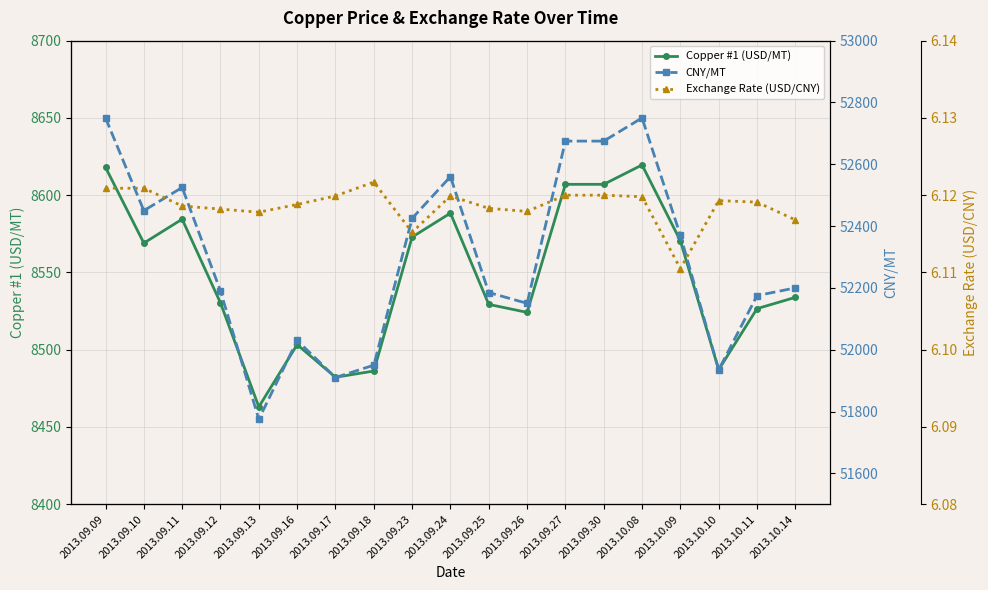

True or false: Copper #1 (USD/MT) and Exchange Rate (USD/CNY) cross at least once.

False